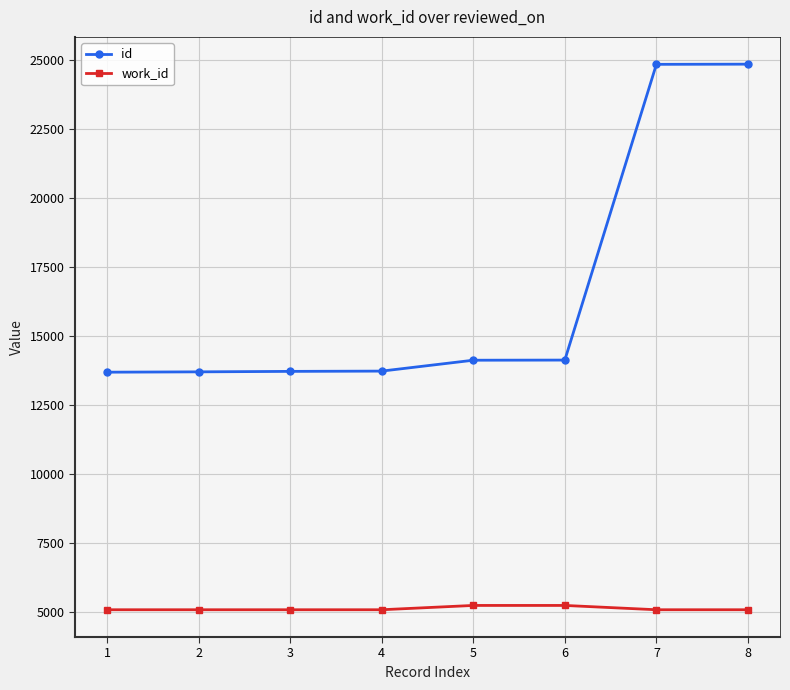

What is the difference between the work_id values at 5 and 7?

156